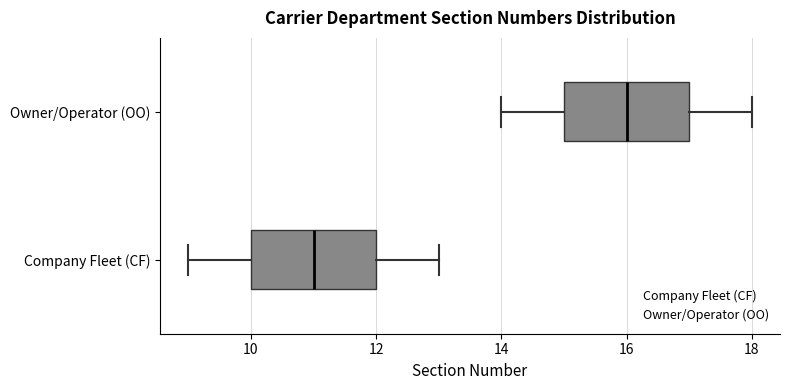

Where is the left edge of the box for Company Fleet (CF) on the x-axis? The values are not printed on the chart, so give them approximately, as read against the axis.

10